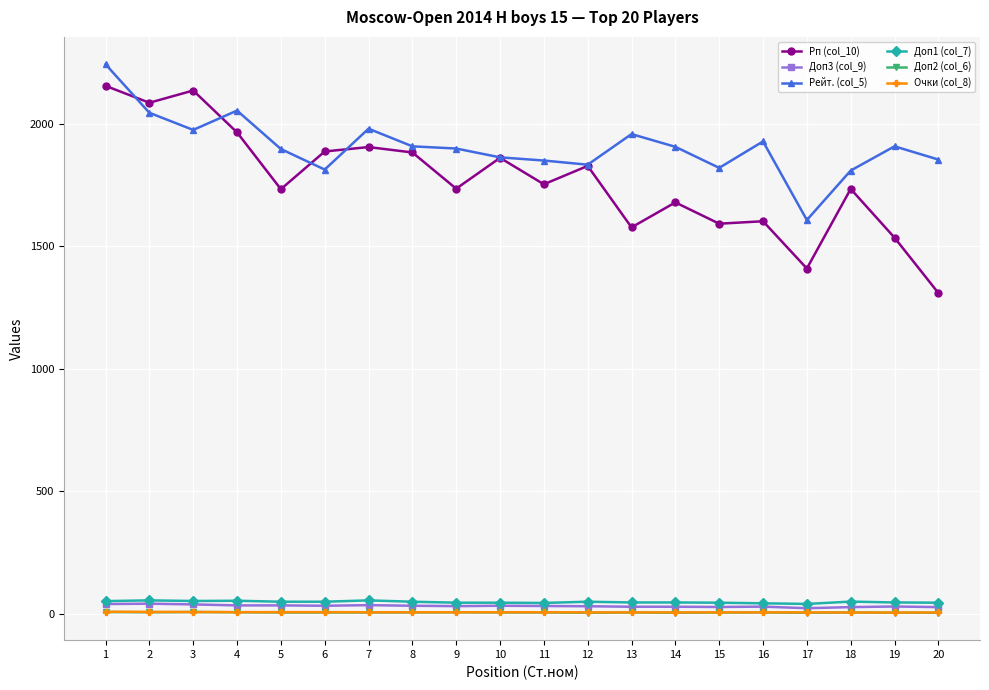

Which series has the largest range (max minus min)?

Рп (col_10)